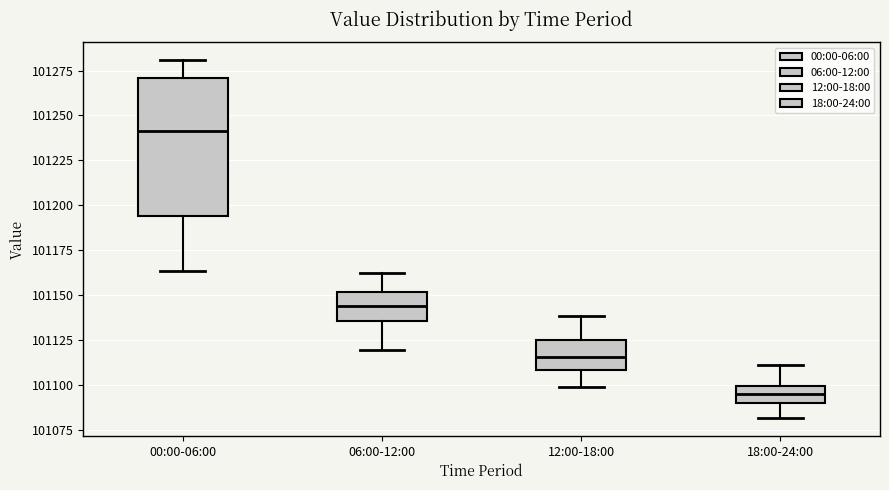

Where does the median line of the box for 06:00-12:00 sit on the y-axis? The values are not printed on the chart, so give them approximately, as read against the axis.

101145